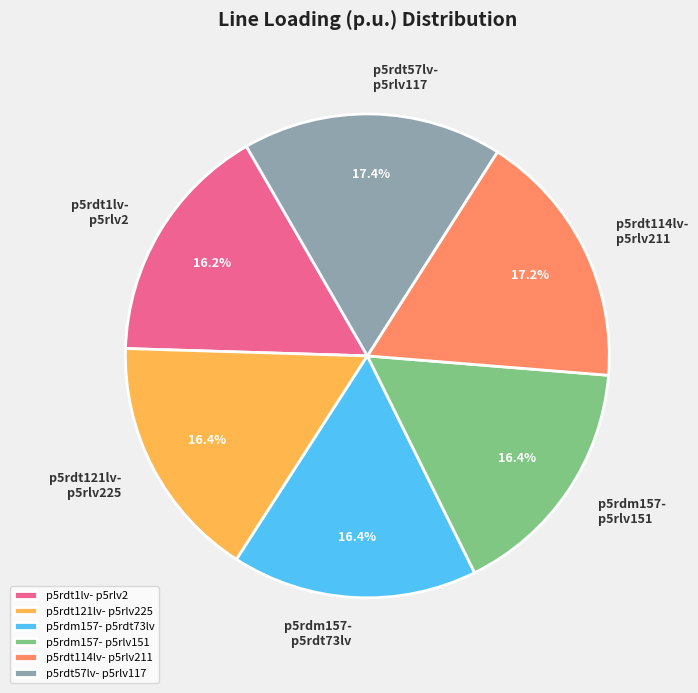

Is there a majority slice in this chart?

No